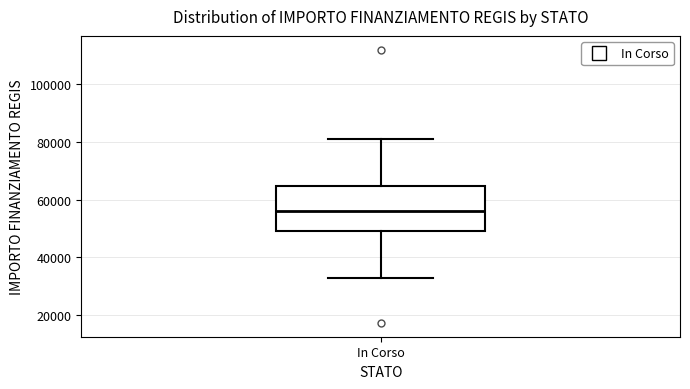

Read this box plot against the y-axis: the position of the median line, the range covered by the box, and the ends of both whiskers. The values are not printed on the chart, so give them approximately, as read against the axis.

median 56000, box 50000 to 64000, whiskers 32000 to 80000